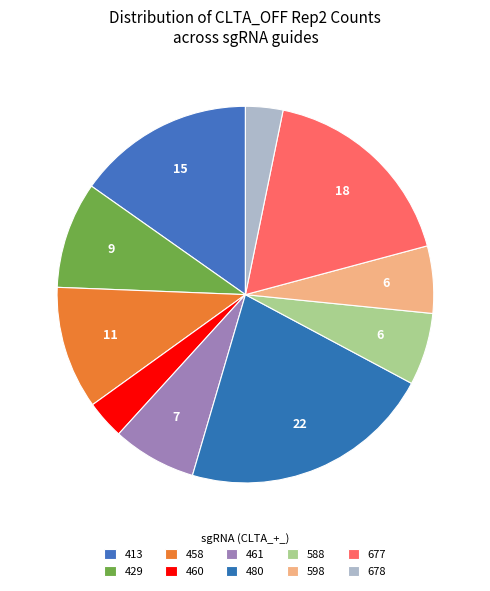

Rank the categories by value from highest to lowest.

CLTA_+_36188480, CLTA_+_36188677, CLTA_+_36188413, CLTA_+_36188458, CLTA_+_36188429, CLTA_+_36188461, CLTA_+_36188588, CLTA_+_36188598, CLTA_+_36188460, CLTA_+_36188678